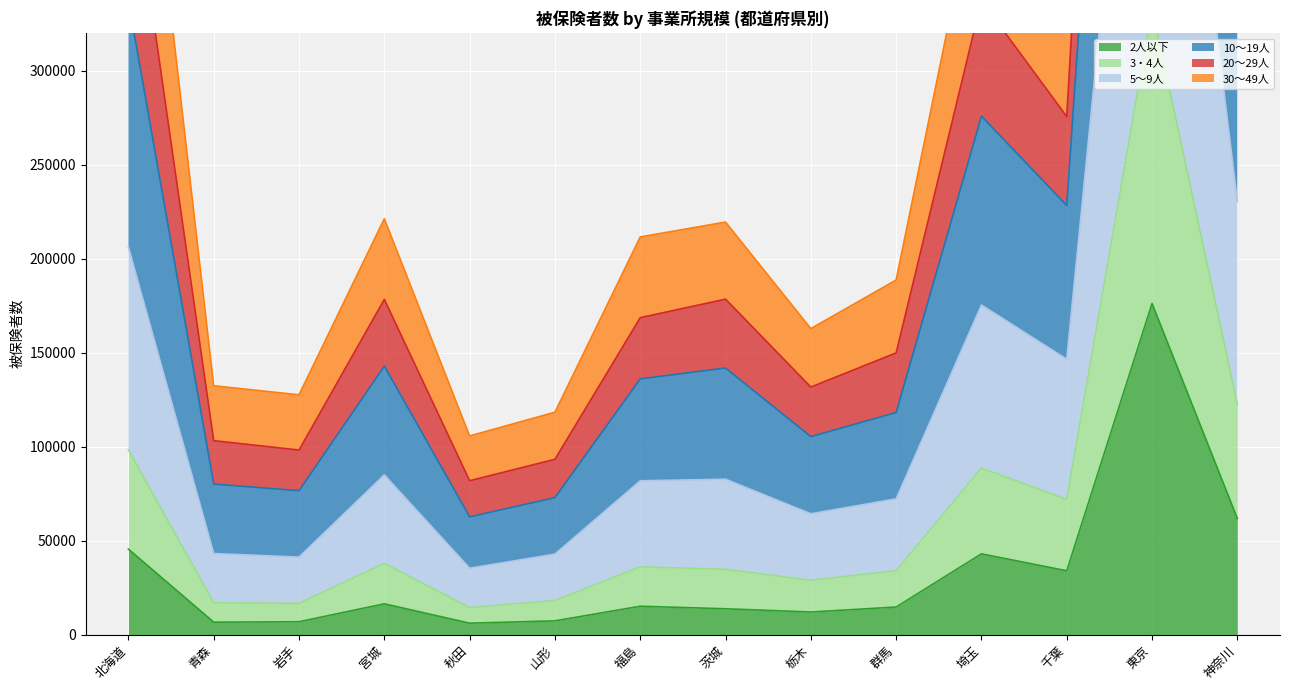

What is the maximum value shown in the chart?

1281792